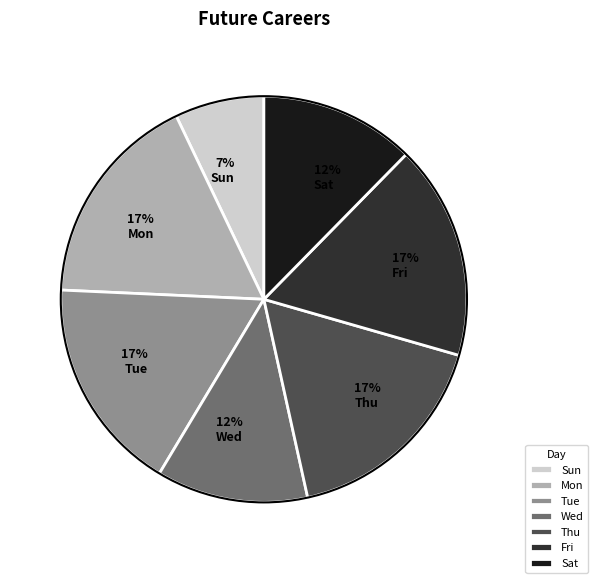

What is the ratio of the value at Sun to the value at Thu?

0.4